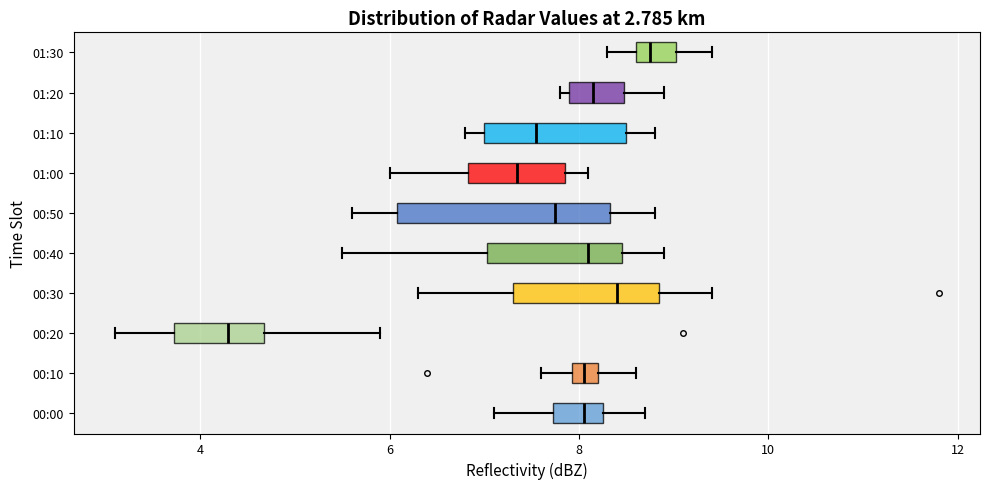

Which box's median line is the furthest to the left?

00:20